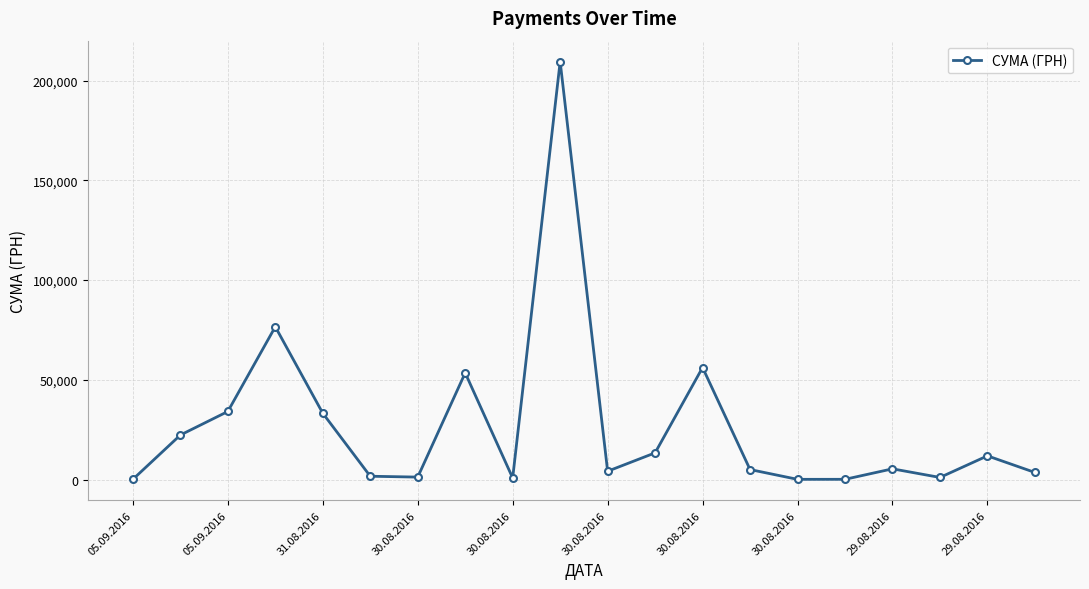

What is the sum of all values?

534018.3